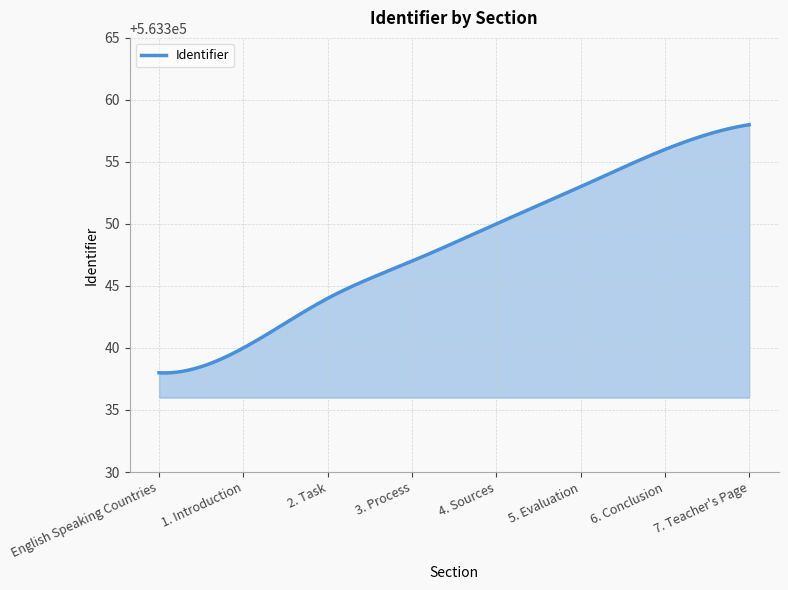

Count the number of categories in the chart.

300